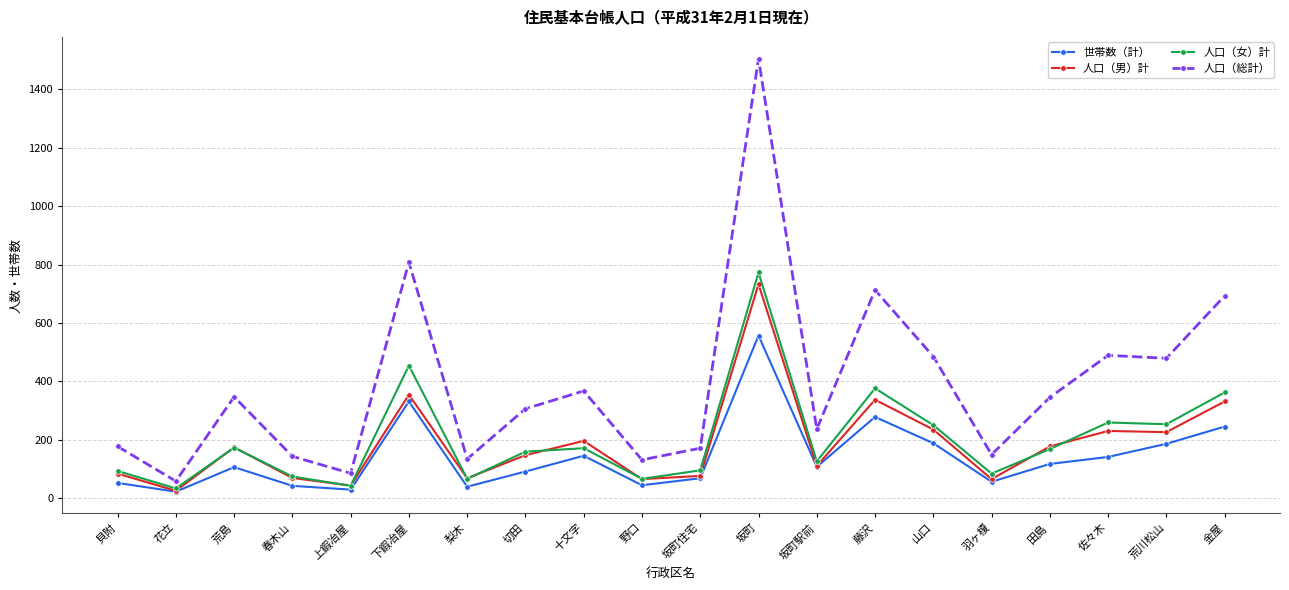

What is the total value across all series at 山口?

1158